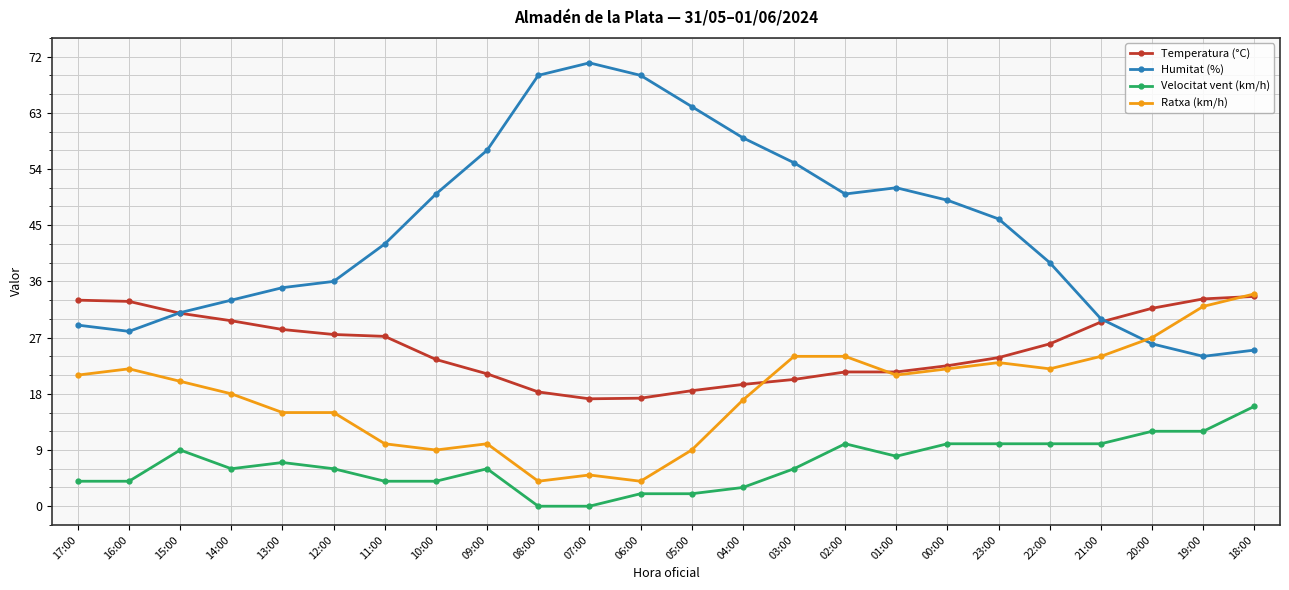

What is the difference between the maximum and minimum values in the Temperatura (°C) series?

16.4